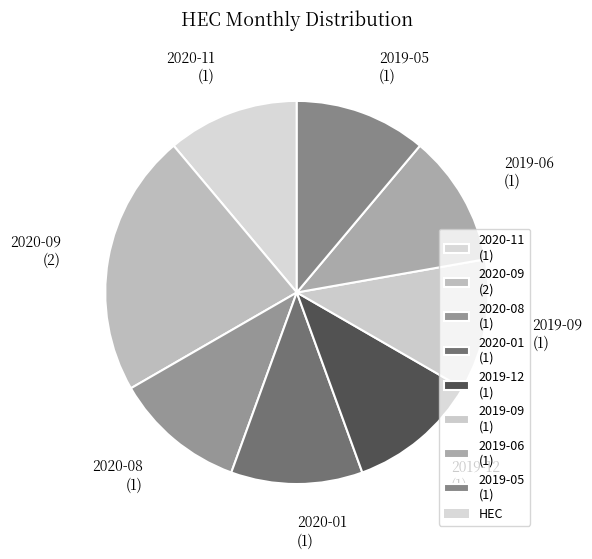

Is it true that 2019-06 (1) is 2% of the pie?

False